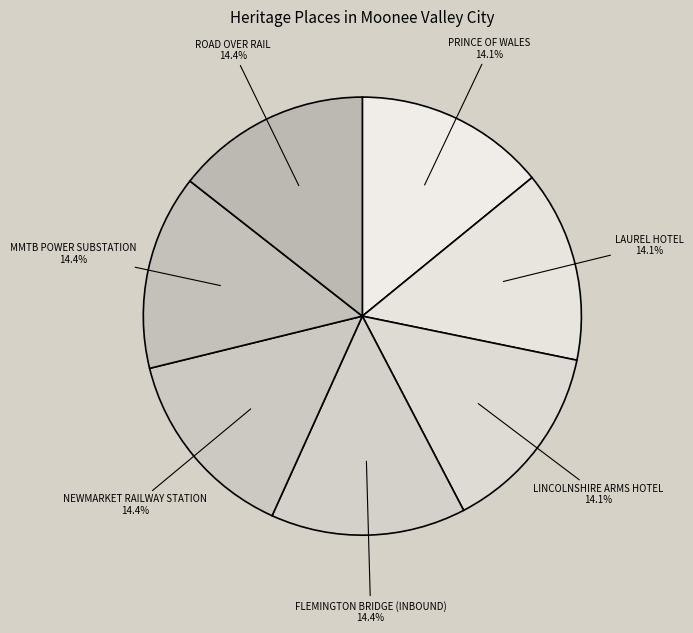

Which category has the biggest portion of the pie?

ROAD OVER RAIL BRIDGE